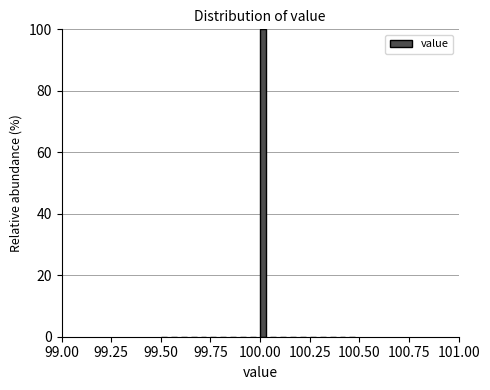

Read against the x-axis, roughly where is the centre of the tallest bar?

100.00